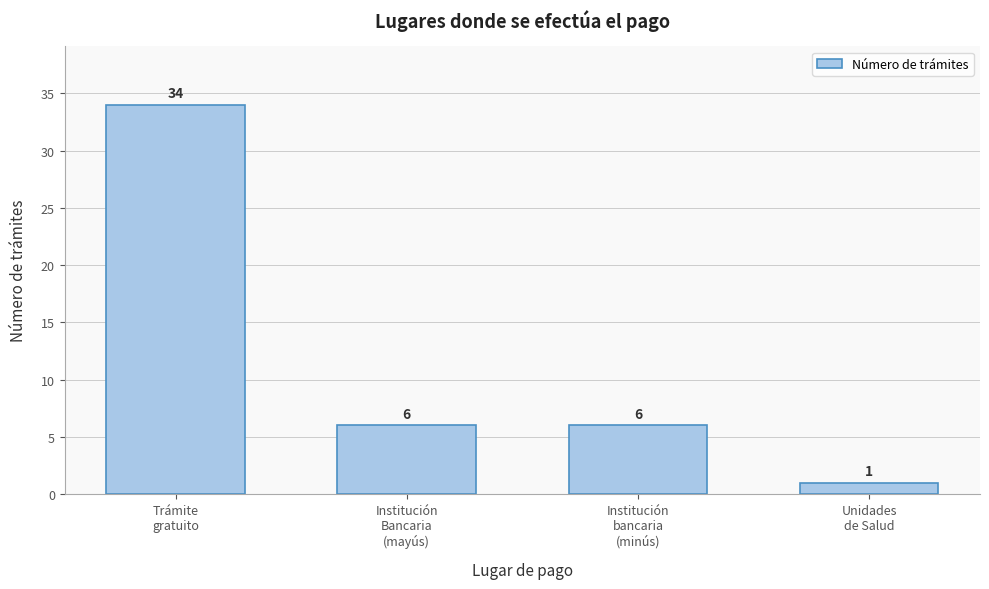

Reading left to right, extract all data points from this chart.

34	6	6	1